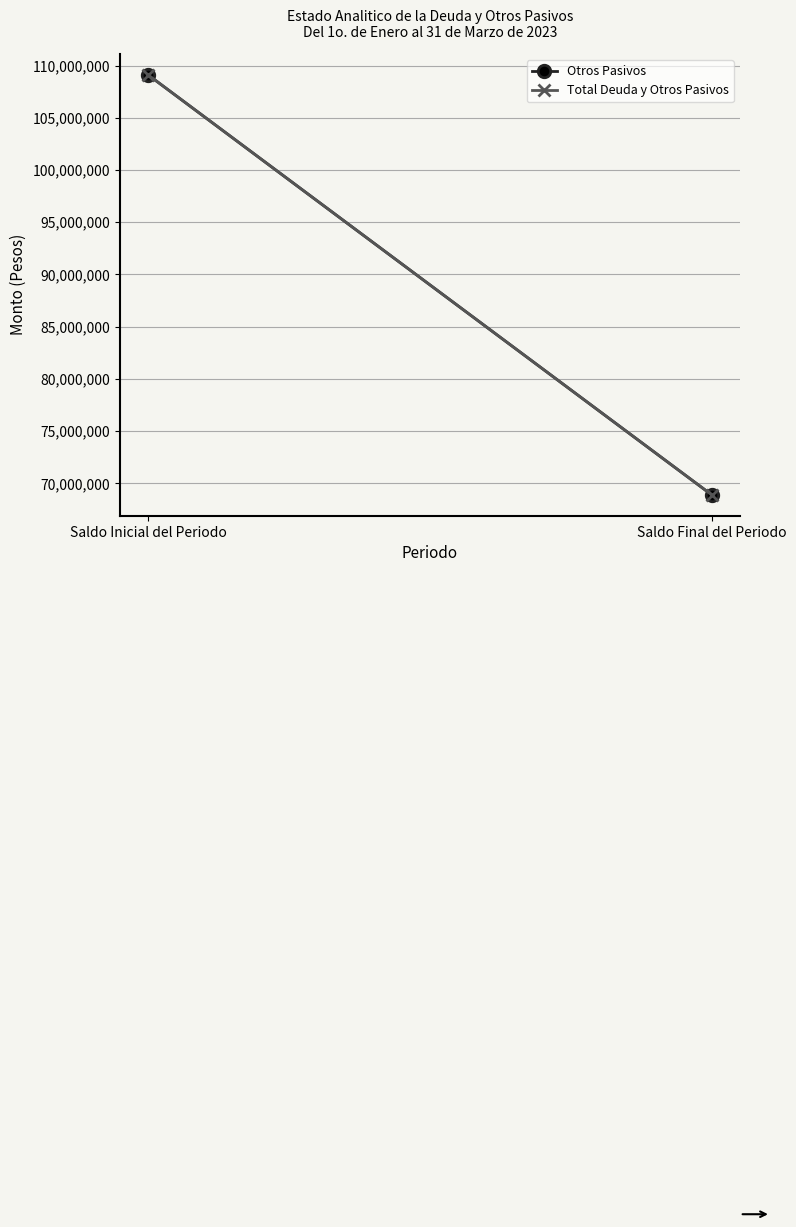

Is it true that Otros Pasivos equals 42717111 at Saldo Final del Periodo?

False